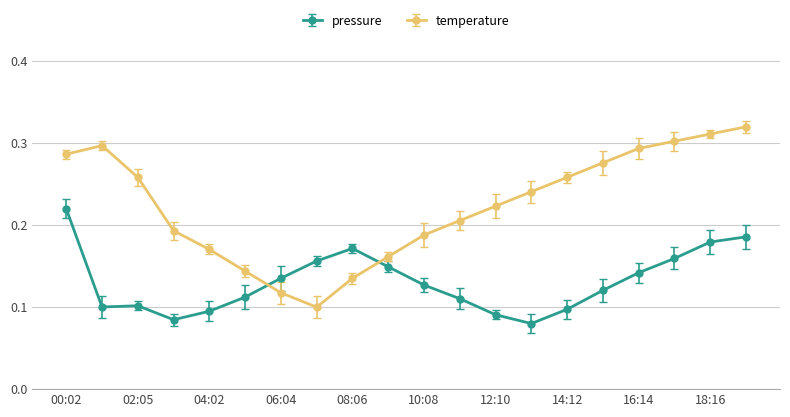

What is the average value of the pressure series?

0.1